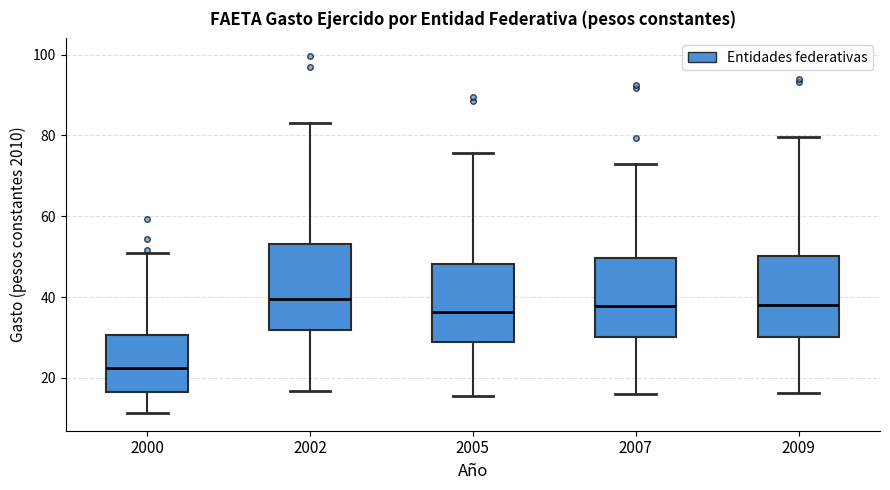

Reading left to right, transcribe this box plot: for each box, give where its median line is, the range the box spans, and where its two whiskers end, as read against the y-axis. The values are not printed on the chart, so give them approximately, as read against the axis.

2000: median 22, box 16 to 30, whiskers 12 to 50
2002: median 40, box 32 to 54, whiskers 16 to 84
2005: median 36, box 28 to 48, whiskers 16 to 76
2007: median 38, box 30 to 50, whiskers 16 to 72
2009: median 38, box 30 to 50, whiskers 16 to 80